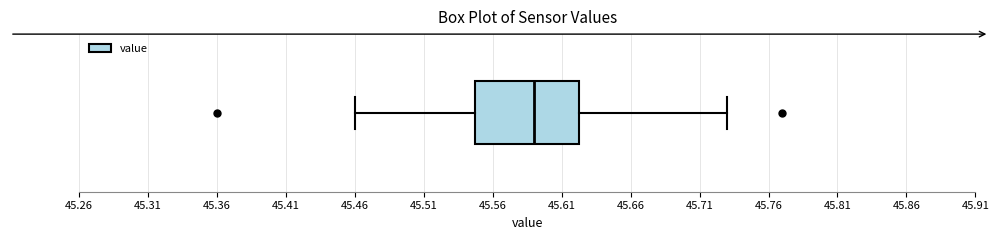

Transcribe this box plot: give where the median line is, the range the box spans, and where the two whiskers end, as read against the x-axis. The values are not printed on the chart, so give them approximately, as read against the axis.

median 45.590, box 45.550 to 45.625, whiskers 45.460 to 45.730